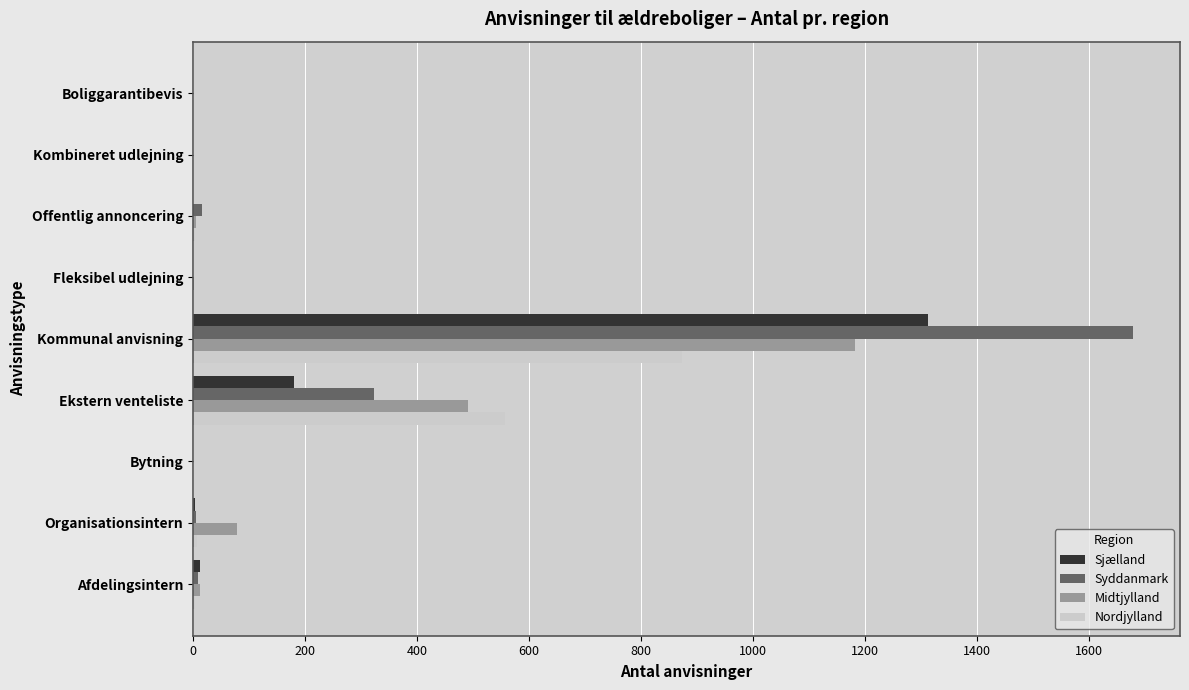

What is the total value across all series at Ekstern venteliste?

1554